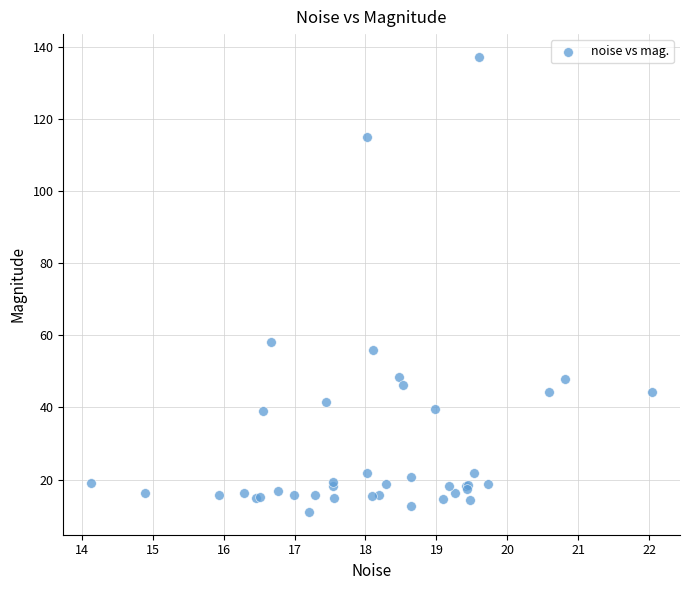

What Y value in the scatter plot is closest to 74?

58.1